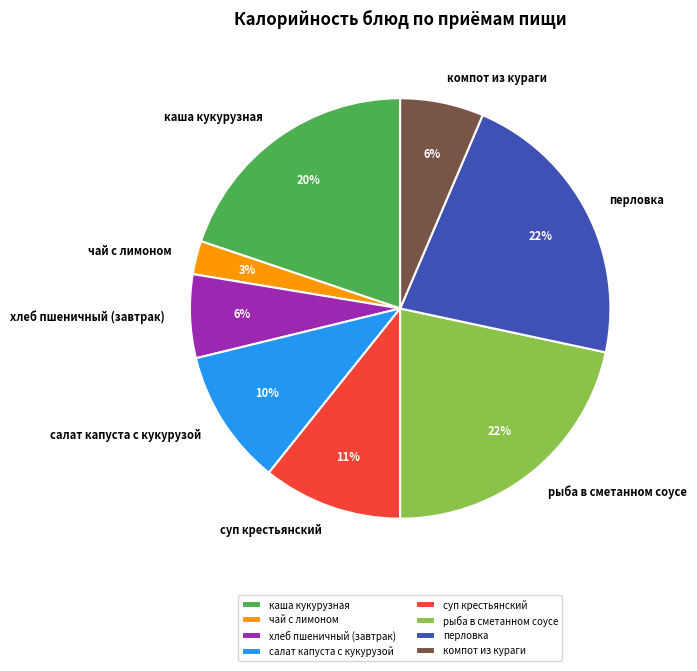

Which category has the smallest portion of the pie?

чай с лимоном